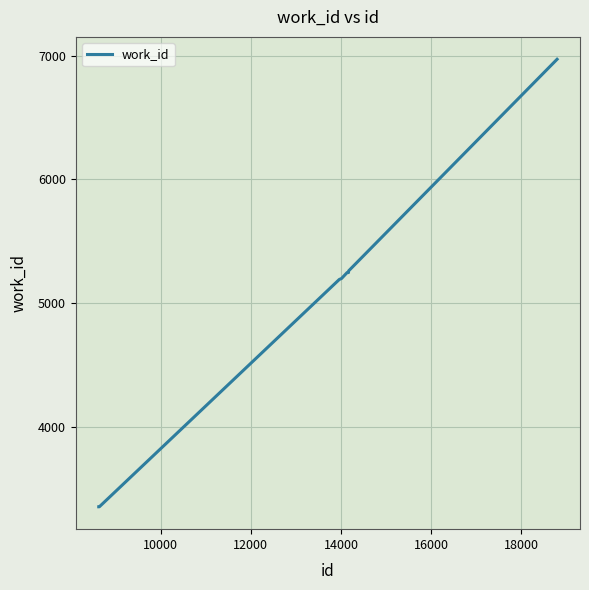

What is the difference between the maximum and minimum values?

3616